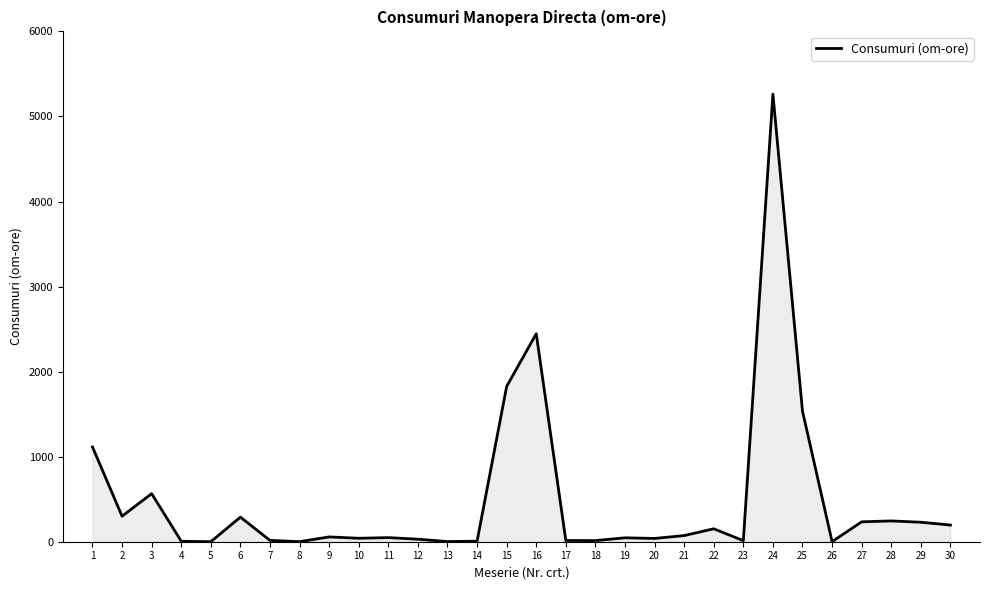

Where is the first local minimum?

2